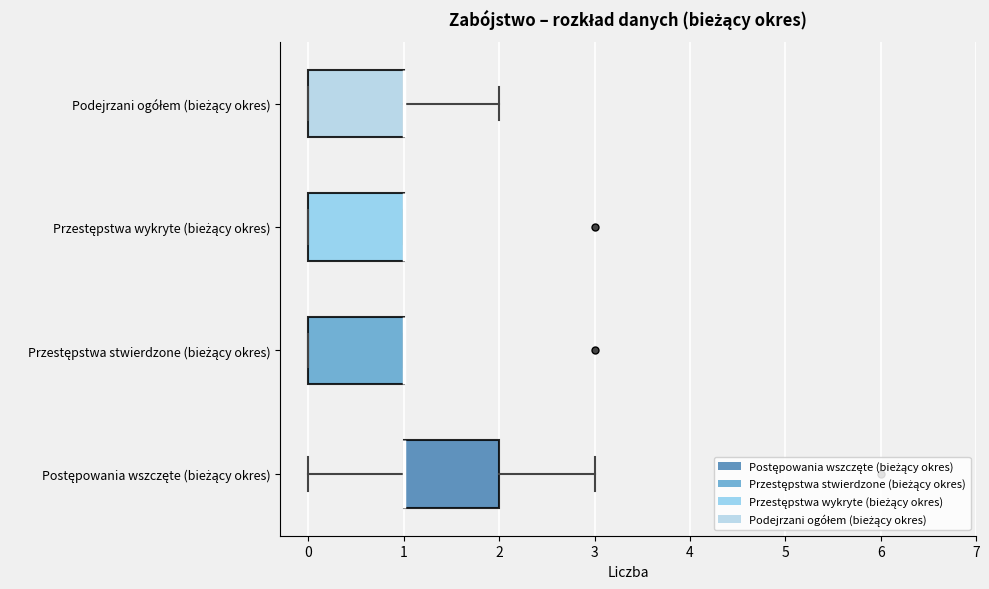

Reading bottom to top, transcribe this box plot: for each box, give where its median line is, the range the box spans, and where its two whiskers end, as read against the x-axis. The values are not printed on the chart, so give them approximately, as read against the axis.

Postępowania wszczęte (bieżący okres): median 1 (drawn on the box's left edge), box 1 to 2, whiskers 0 to 3
Przestępstwa stwierdzone (bieżący okres): median 1 (drawn on the box's right edge), box 0 to 1, whiskers 0 to 1
Przestępstwa wykryte (bieżący okres): median 1 (drawn on the box's right edge), box 0 to 1, whiskers 0 to 1
Podejrzani ogółem (bieżący okres): median 1 (drawn on the box's right edge), box 0 to 1, whiskers 0 to 2